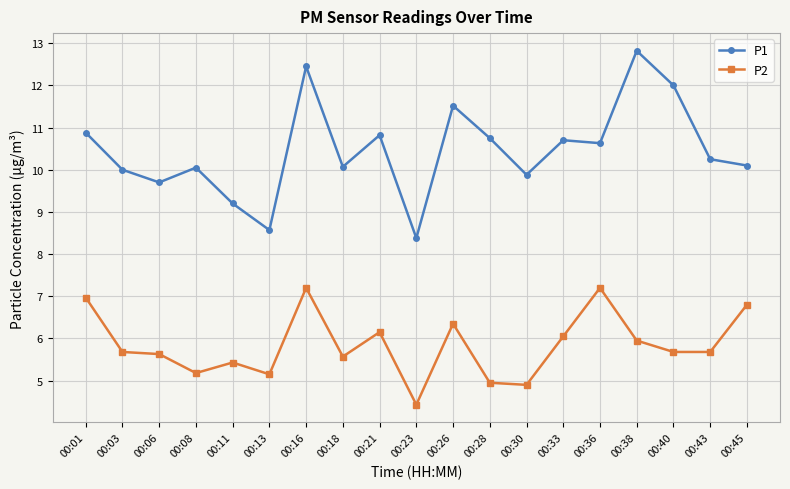

At which category does P1 reach its first local peak?

00:08